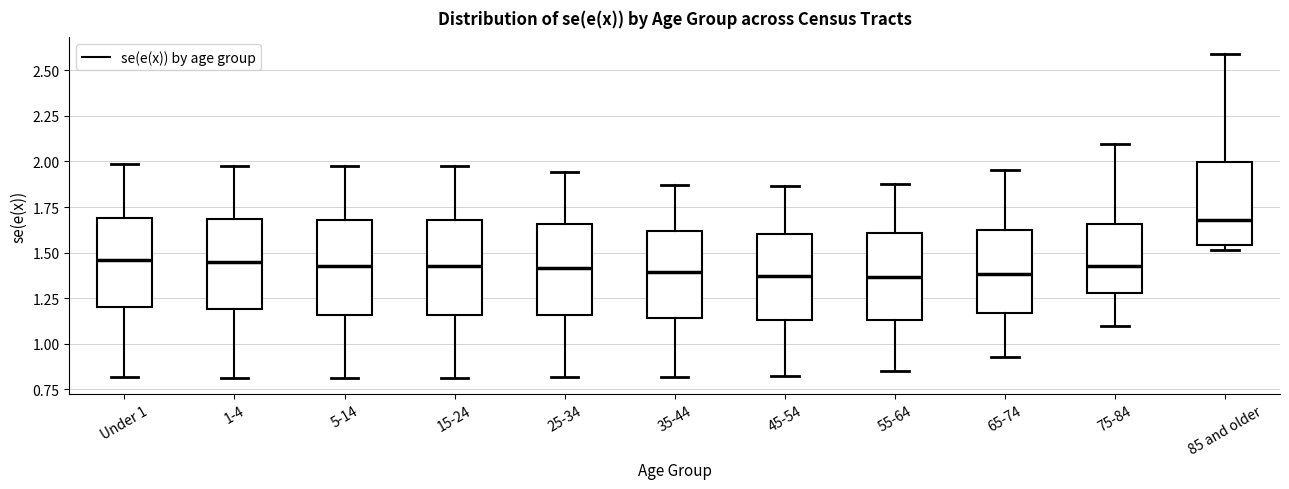

Which box's median line is the highest?

85 and older